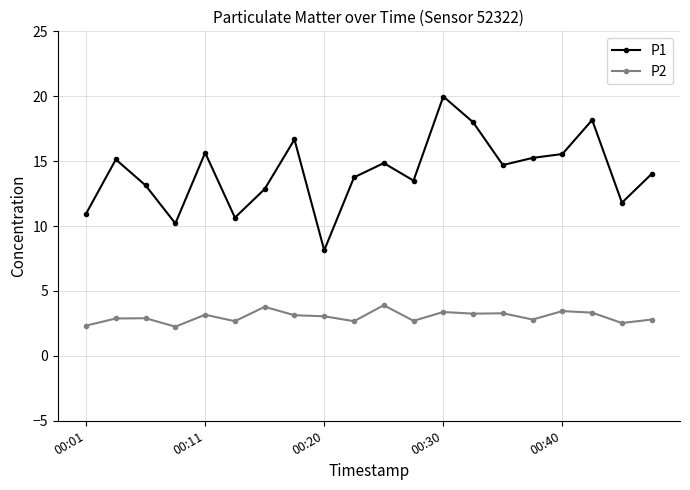

Which series has the largest total across all categories?

P1